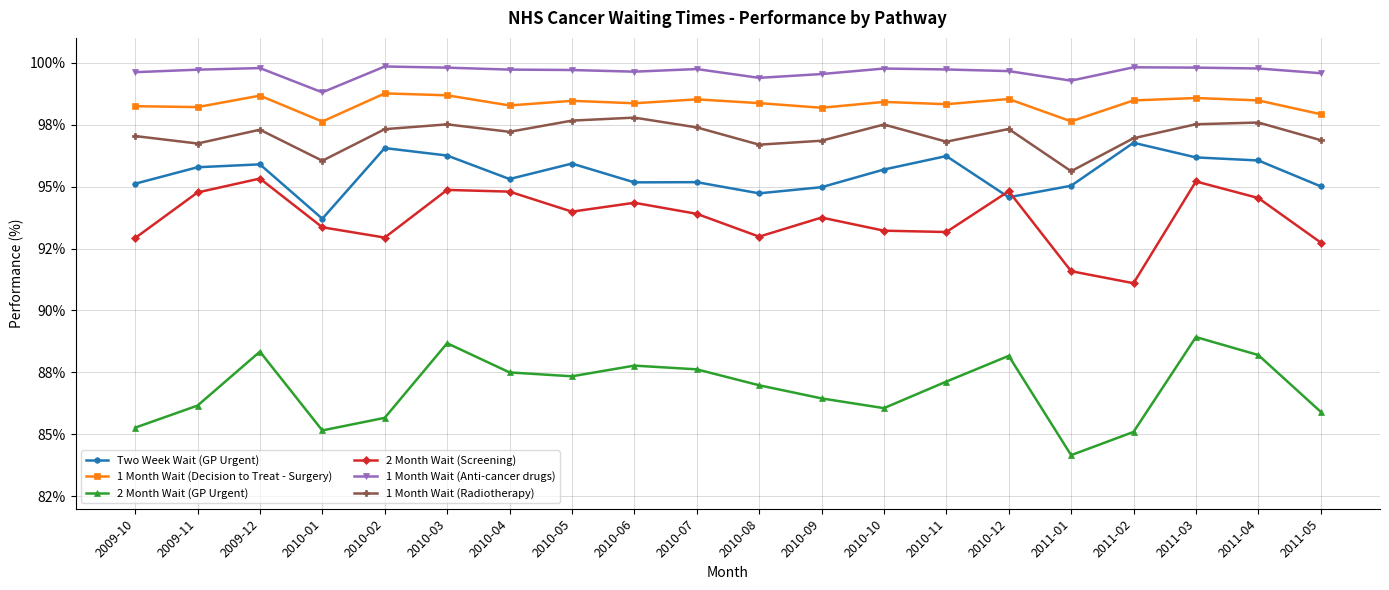

What is the difference between the highest and lowest values at 2010-02?

0.1